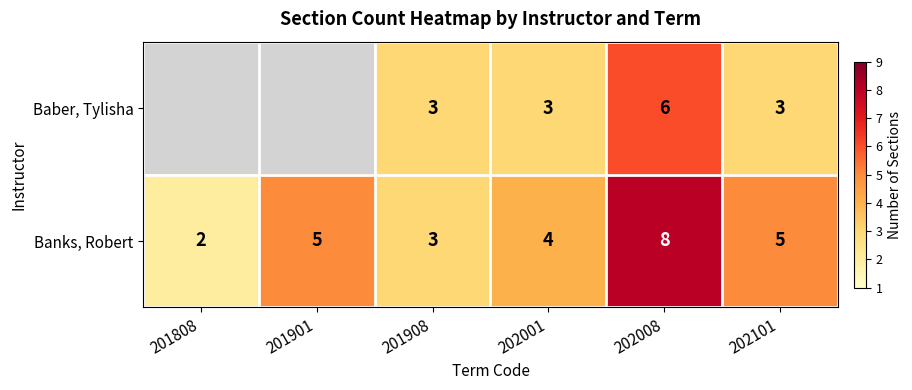

What is the maximum value for Banks, Robert?

8